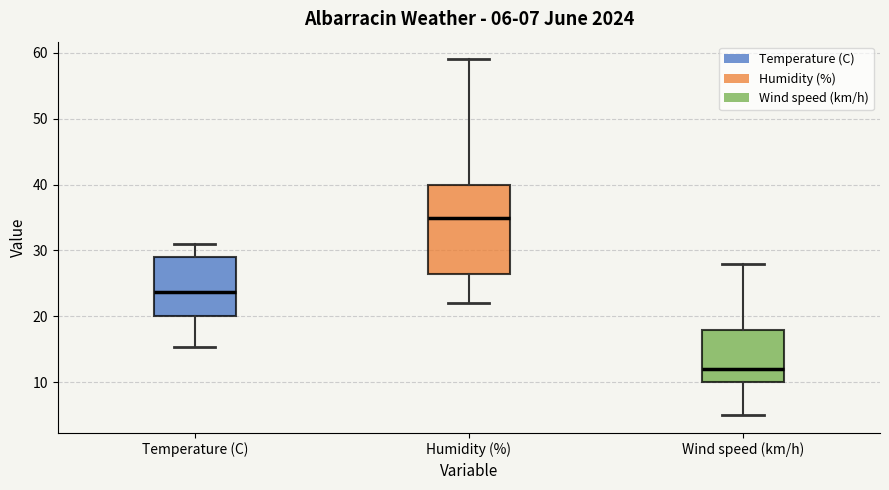

Which box is the tallest, from its lower edge to its upper edge?

Humidity (%)